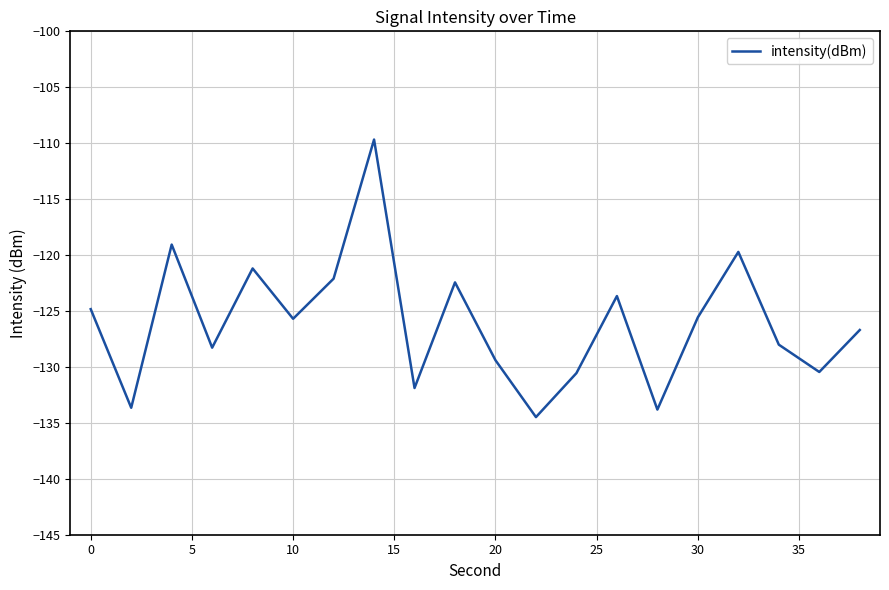

What is the difference between the maximum and minimum values?

24.8